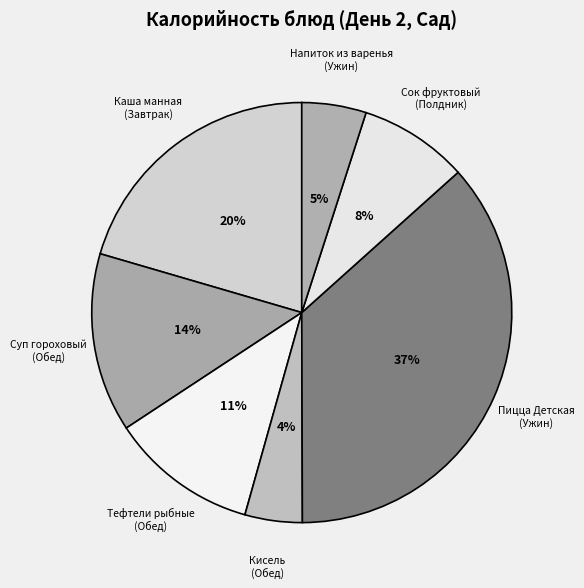

Is there a majority slice in this chart?

No